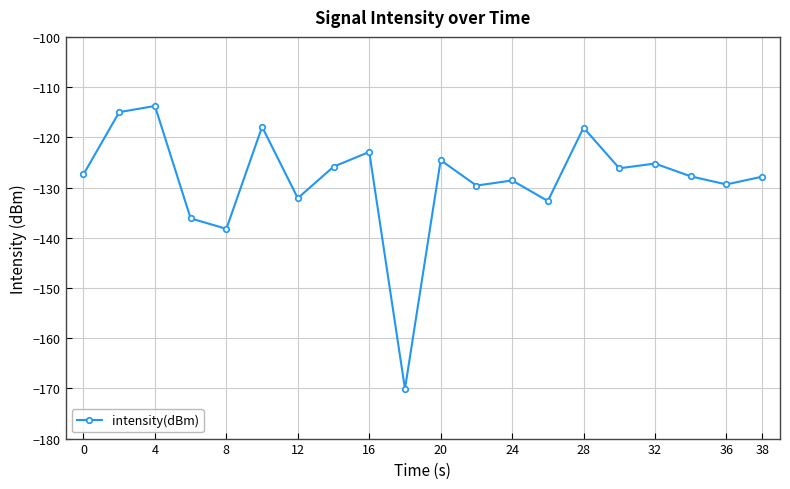

True or false: the data has more than 1 interior local peaks.

True